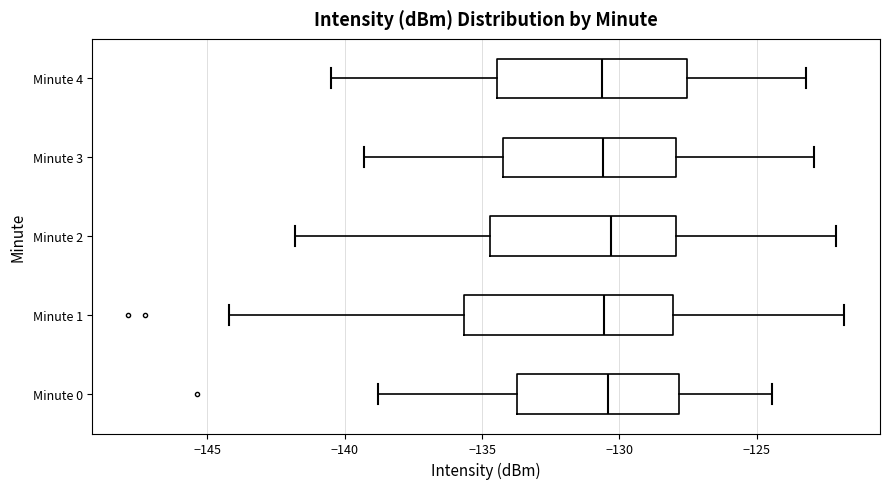

Reading bottom to top, transcribe this box plot: for each box, give where its median line is, the range the box spans, and where its two whiskers end, as read against the x-axis. The values are not printed on the chart, so give them approximately, as read against the axis.

Minute 0: median -130.5, box -133.5 to -128.0, whiskers -139.0 to -124.5
Minute 1: median -130.5, box -135.5 to -128.0, whiskers -144.0 to -122.0
Minute 2: median -130.5, box -134.5 to -128.0, whiskers -142.0 to -122.0
Minute 3: median -130.5, box -134.0 to -128.0, whiskers -139.5 to -123.0
Minute 4: median -130.5, box -134.5 to -127.5, whiskers -140.5 to -123.0